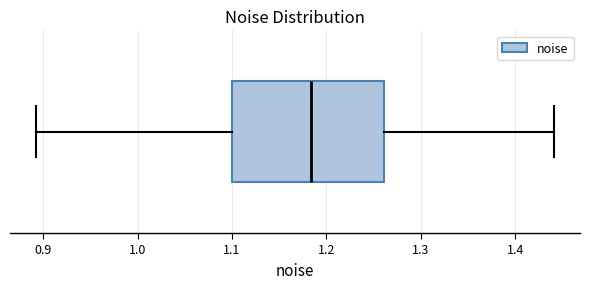

Where is the right edge of the box on the x-axis? The values are not printed on the chart, so give them approximately, as read against the axis.

1.26